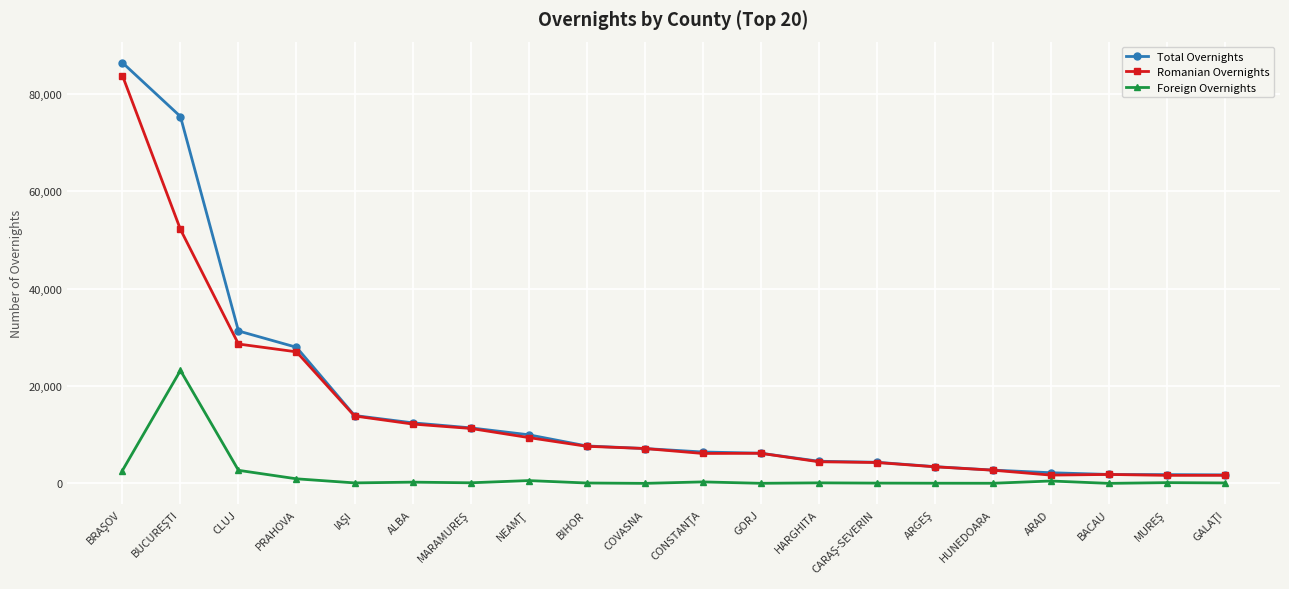

What is the maximum value for Total Overnights?

86392